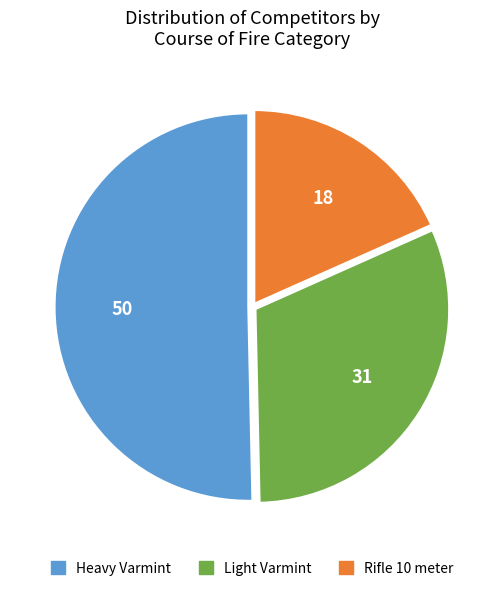

Does Light Varmint represent more than half of the total?

No